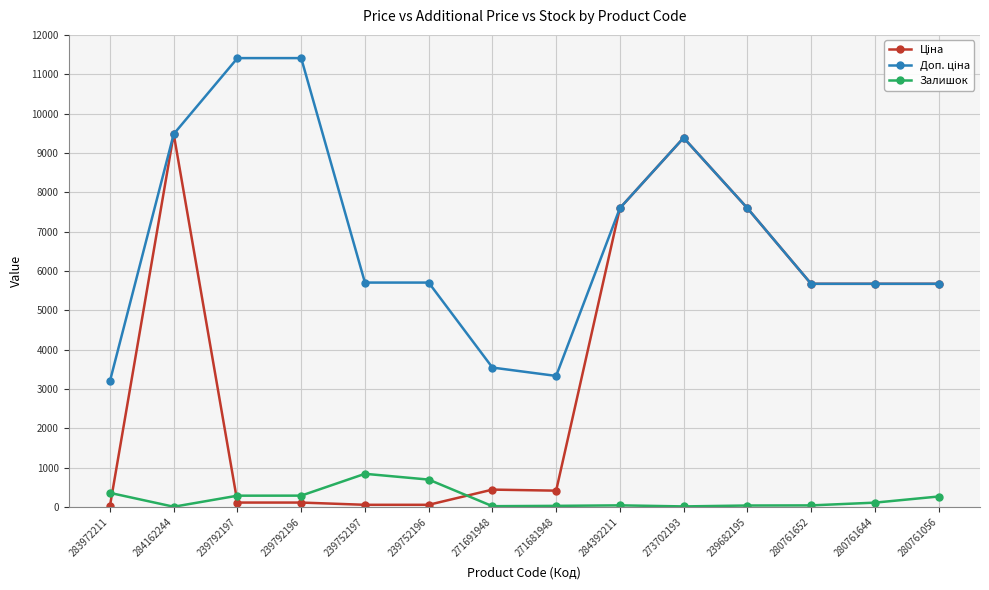

At how many categories does at least one series exceed 1816?

14